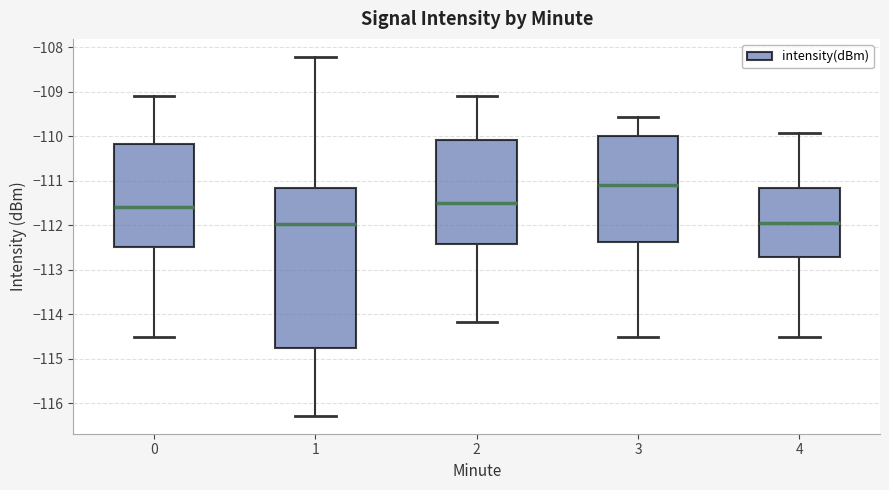

Reading left to right, transcribe this box plot: for each box, give where its median line is, the range the box spans, and where its two whiskers end, as read against the y-axis. The values are not printed on the chart, so give them approximately, as read against the axis.

0: median -111.6, box -112.5 to -110.2, whiskers -114.5 to -109.1
1: median -112.0, box -114.8 to -111.2, whiskers -116.3 to -108.2
2: median -111.5, box -112.4 to -110.1, whiskers -114.2 to -109.1
3: median -111.1, box -112.4 to -110.0, whiskers -114.5 to -109.6
4: median -112.0, box -112.7 to -111.2, whiskers -114.5 to -109.9